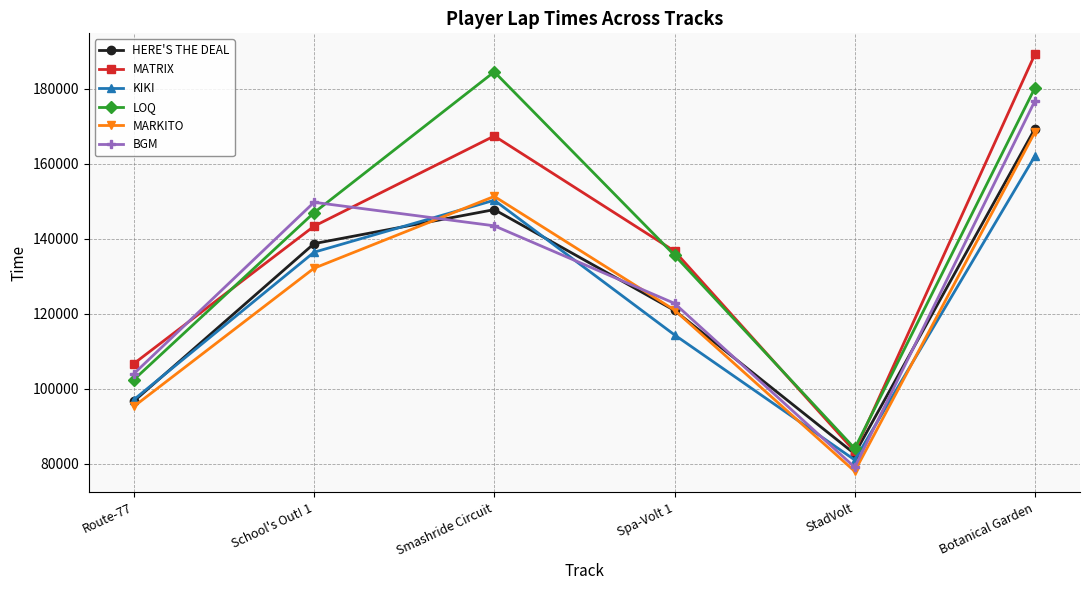

Which series has the widest spread of values?

MATRIX